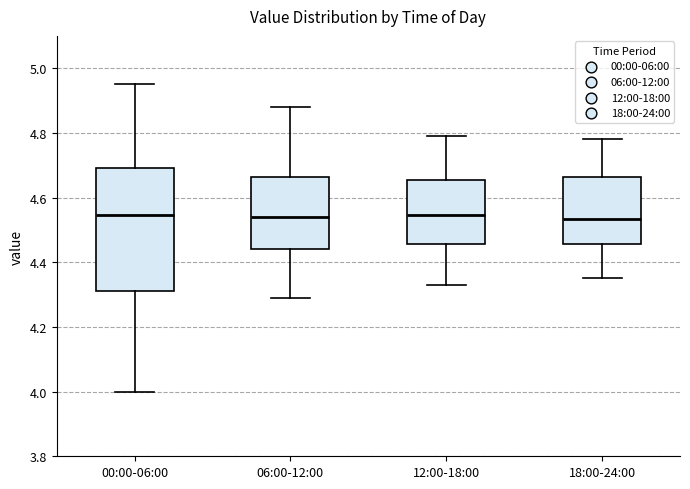

Reading left to right, read every box against the y-axis: the position of its median line, the range the box covers, and the ends of its whiskers. The values are not printed on the chart, so give them approximately, as read against the axis.

00:00-06:00: median 4.54, box 4.32 to 4.70, whiskers 4.00 to 4.96
06:00-12:00: median 4.54, box 4.44 to 4.66, whiskers 4.30 to 4.88
12:00-18:00: median 4.54, box 4.46 to 4.66, whiskers 4.34 to 4.80
18:00-24:00: median 4.54, box 4.46 to 4.66, whiskers 4.36 to 4.78